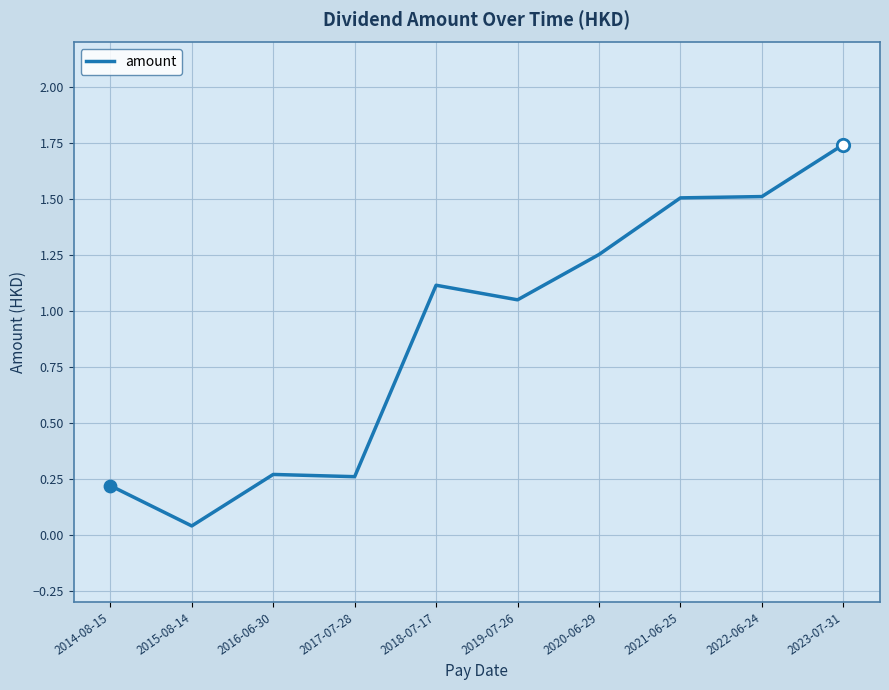

Which has a higher value, 2016-06-30 or 2015-08-14?

2016-06-30